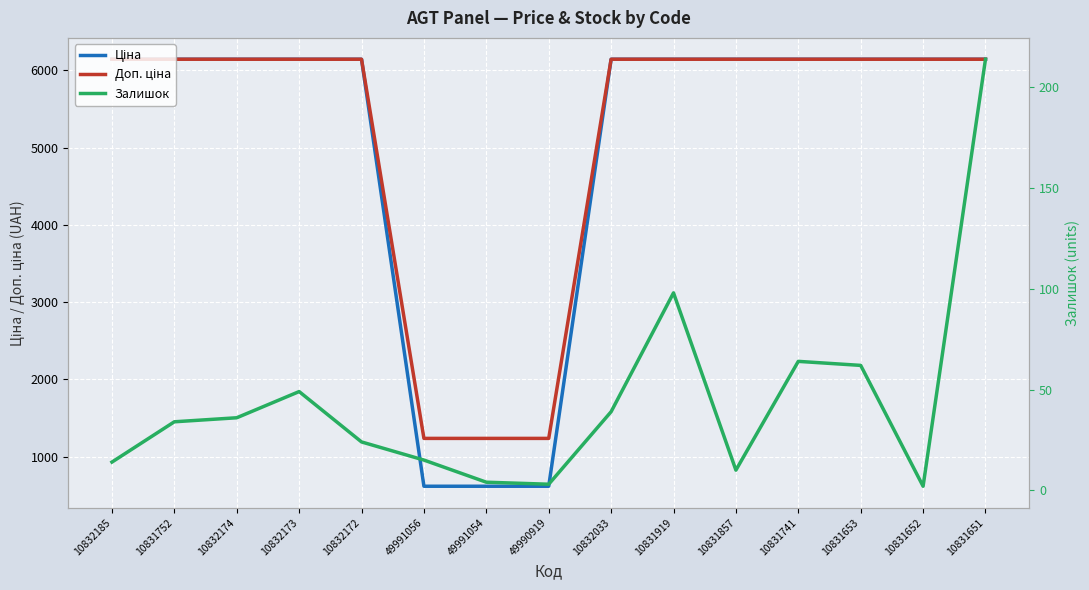

What is the smallest value displayed?

2.0